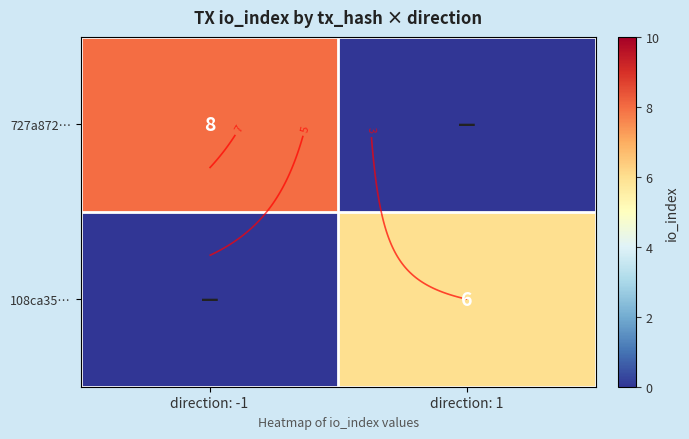

At direction: -1, list the series in order from smallest to largest.

108ca35…, 727a872…